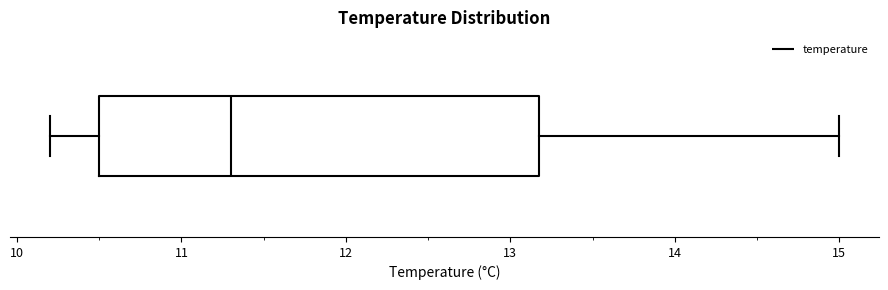

Where is the left edge of the box on the x-axis? The values are not printed on the chart, so give them approximately, as read against the axis.

10.5